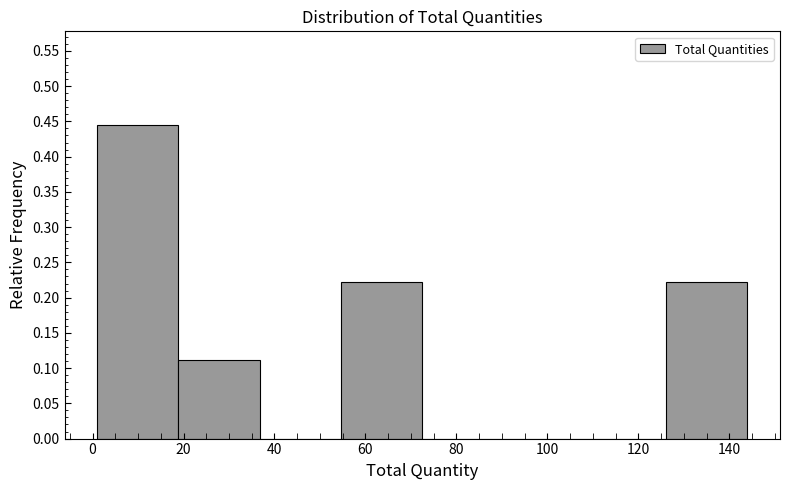

Reading left to right, transcribe this chart: for each bar, give the range it covers on the x-axis and its height. Neither the bar edges nor the heights are printed on the chart, so give them approximately, as read against the axes.

2 to 18: 0.445
18 to 36: 0.110
36 to 54: 0
54 to 72: 0.220
72 to 90: 0
90 to 108: 0
108 to 126: 0
126 to 144: 0.220